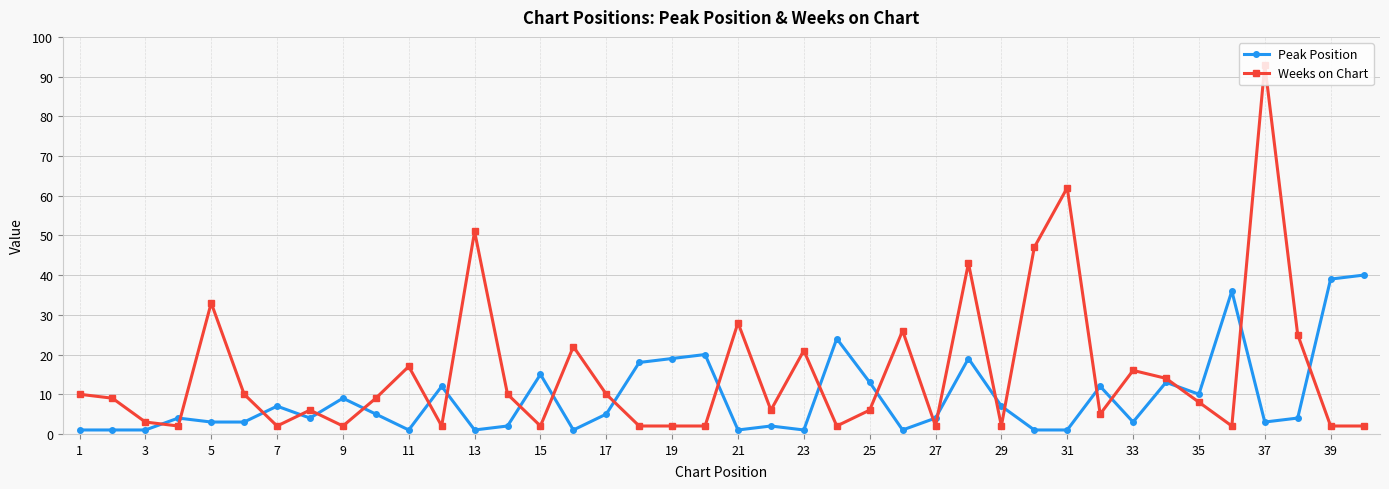

After their last crossing, which series has the higher values: Peak Position or Weeks on Chart?

Peak Position